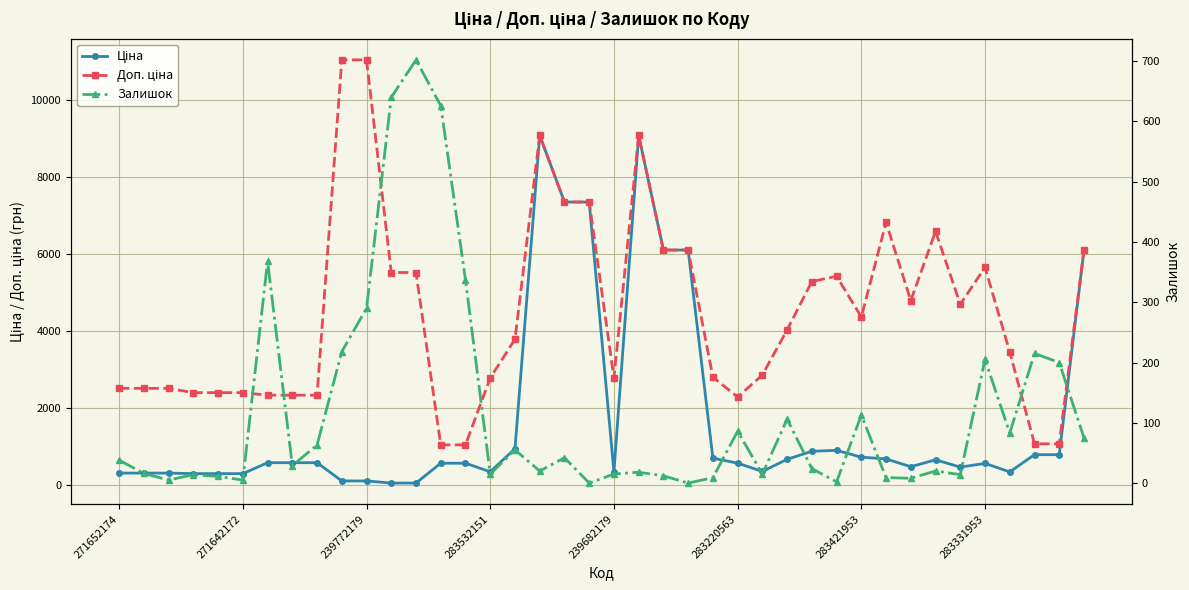

At 34, list the series in order from largest to smallest.

Доп. ціна, Ціна, Залишок